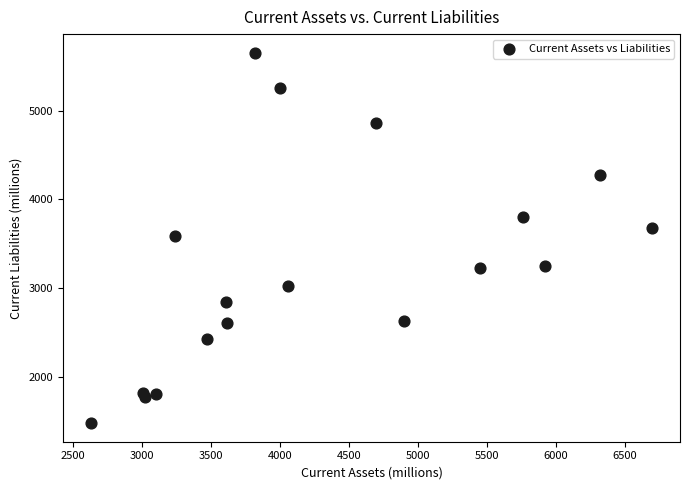

What is the range of Y values (max minus min)?

4175